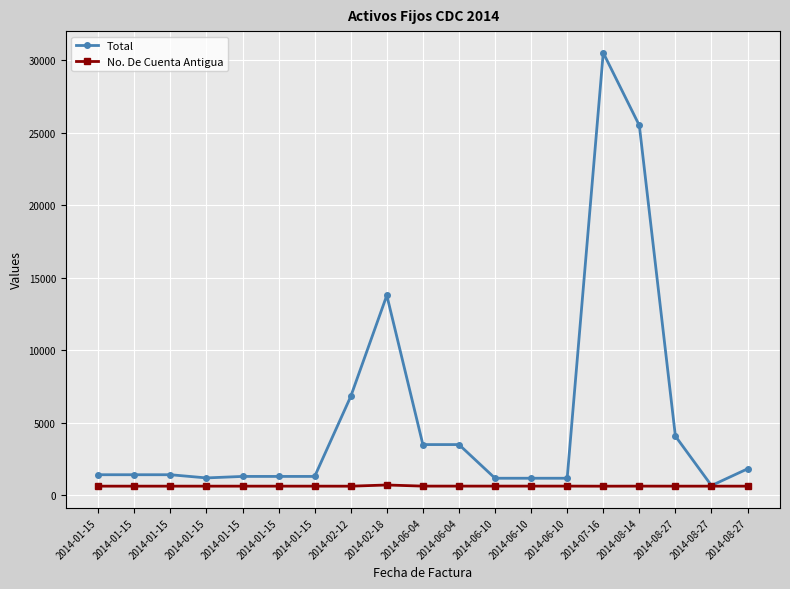

What is the value of the No. De Cuenta Antigua point at the 9th from the left?

694.0